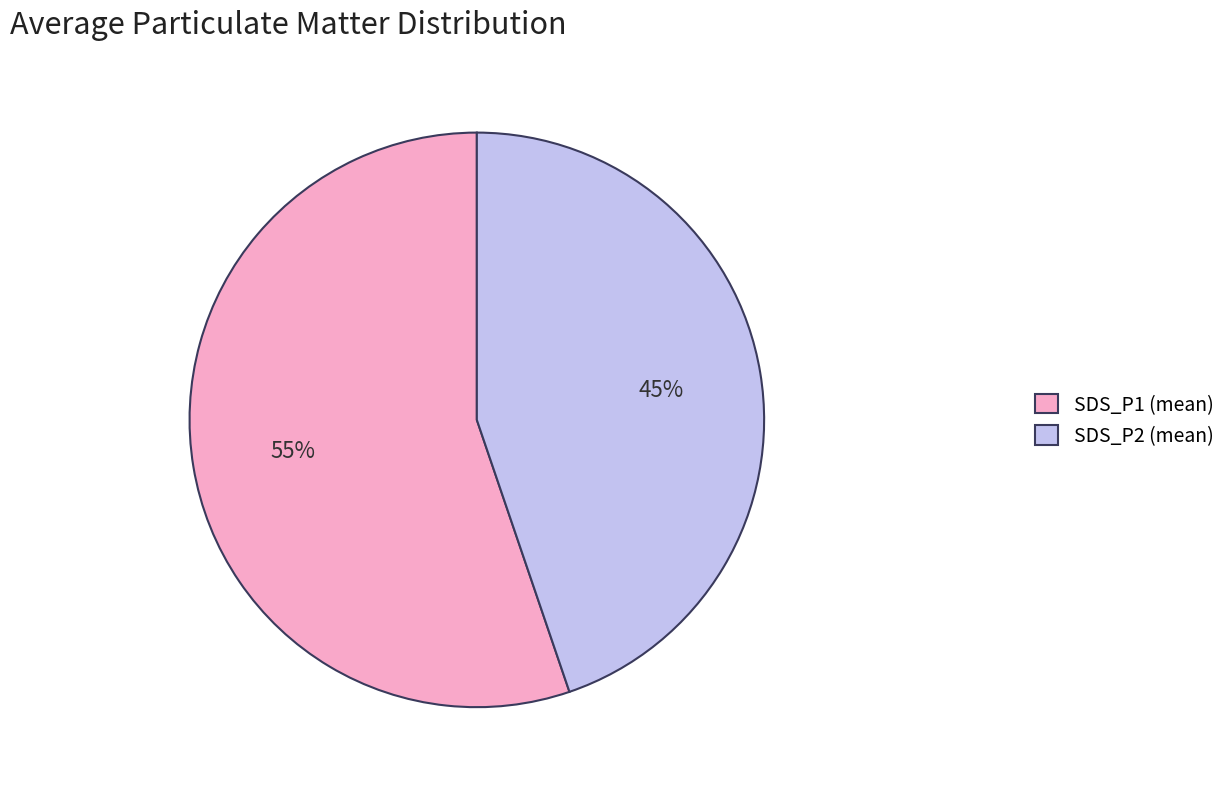

To the nearest percent, what is the difference between the SDS_P1 (mean) and SDS_P2 (mean) slice percentages?

10%